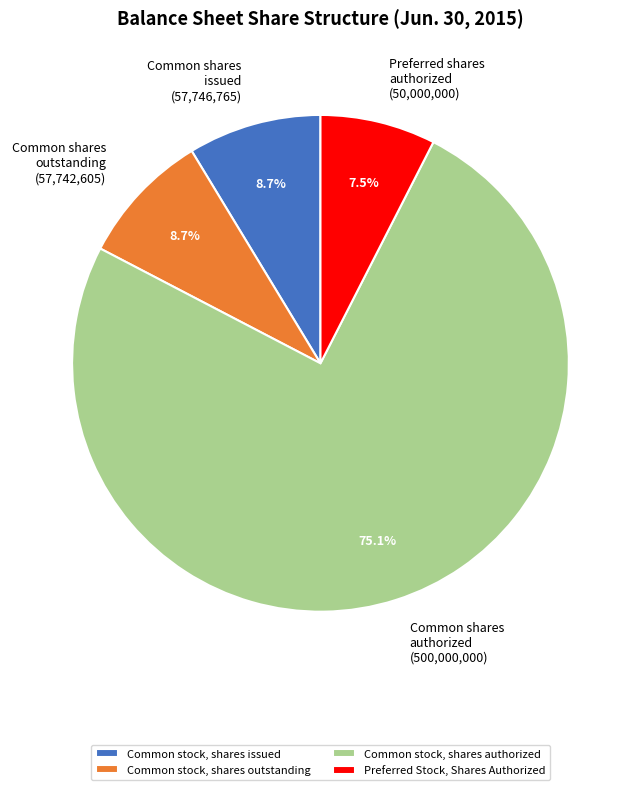

How many segments does this pie chart have?

4